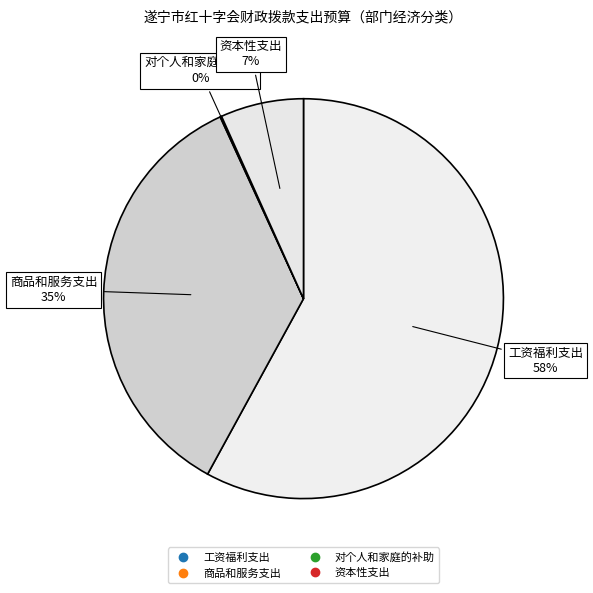

How many segments does this pie chart have?

4